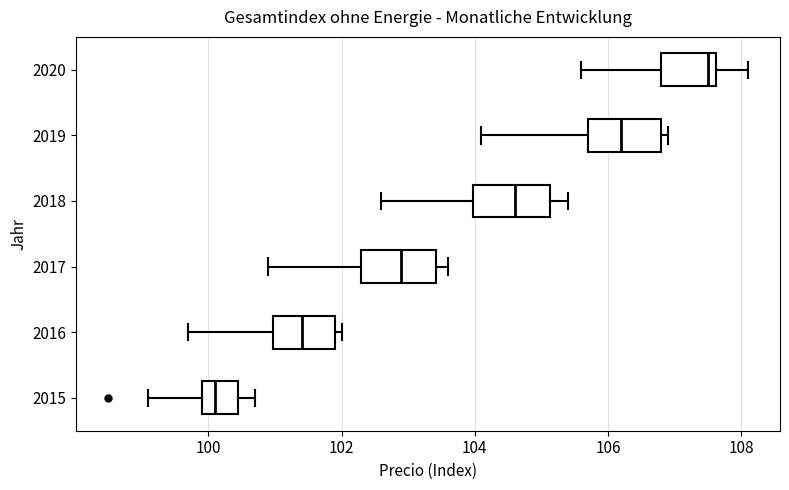

Where does the median line of the box at y = 2018 sit on the x-axis? The values are not printed on the chart, so give them approximately, as read against the axis.

104.6